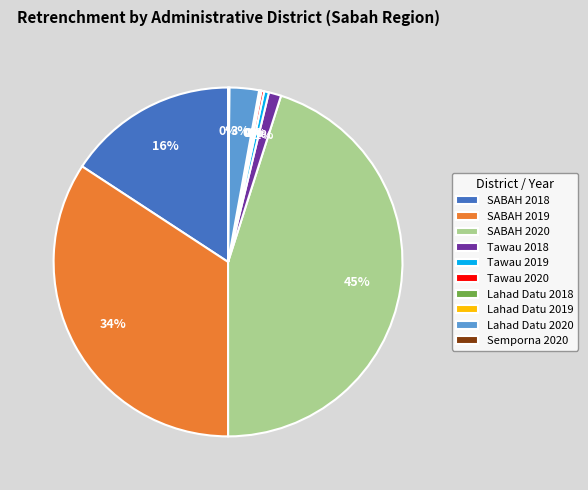

Between SABAH 2019 and Tawau 2019, which is larger?

SABAH 2019